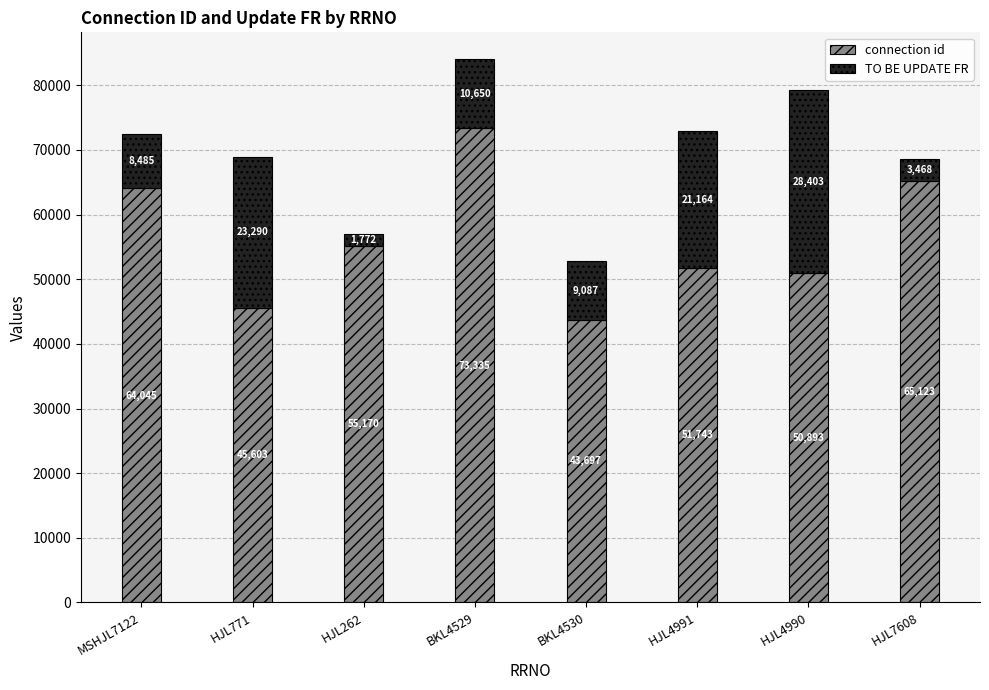

What is the sum of all connection id values?

449609